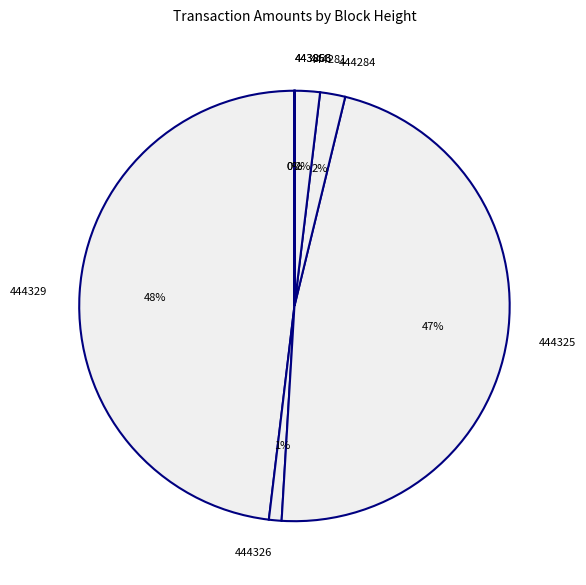

Is the sum of 444281 and 444284 greater than half?

No